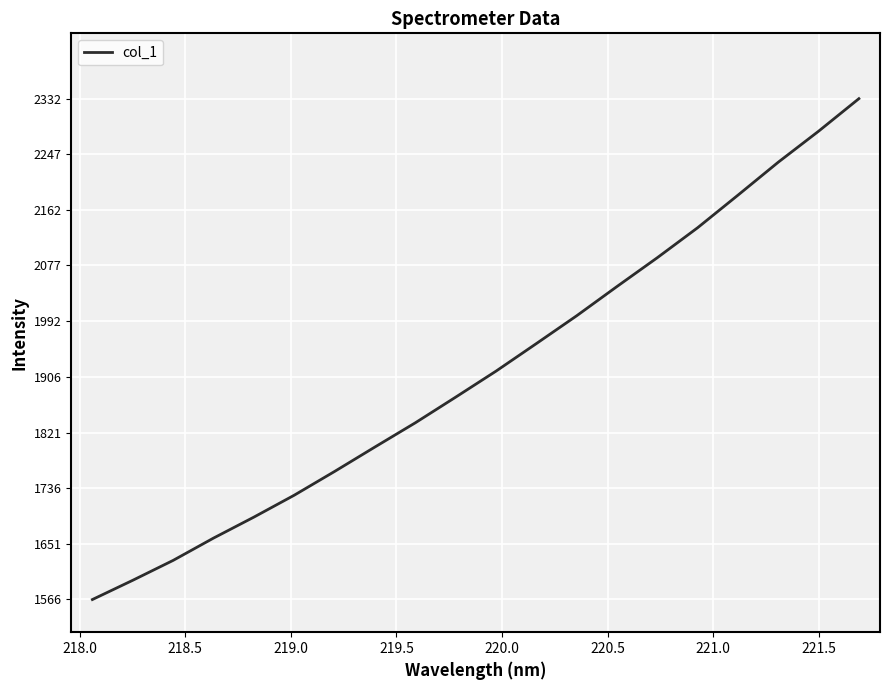

What is the minimum value shown in the chart?

1565.7